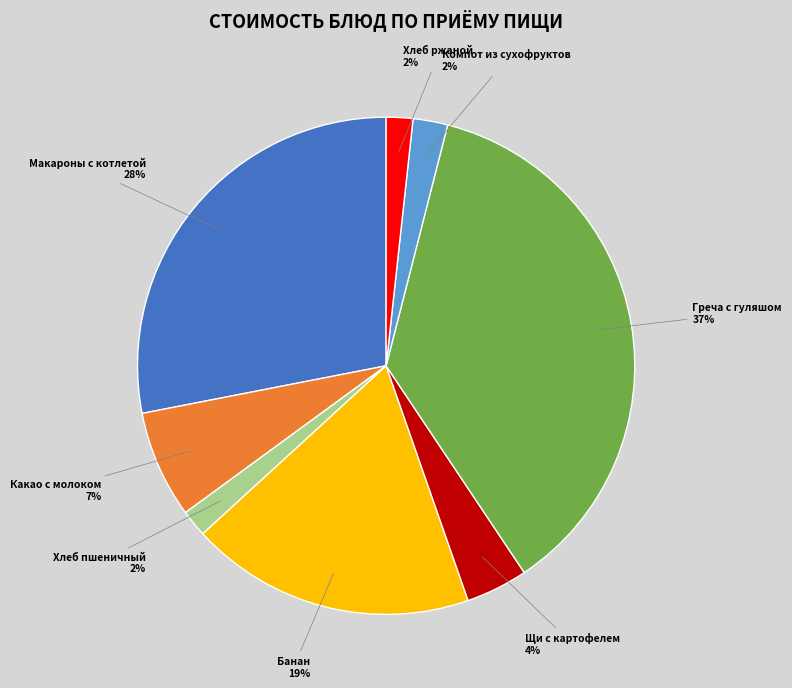

Is there a majority slice in this chart?

No